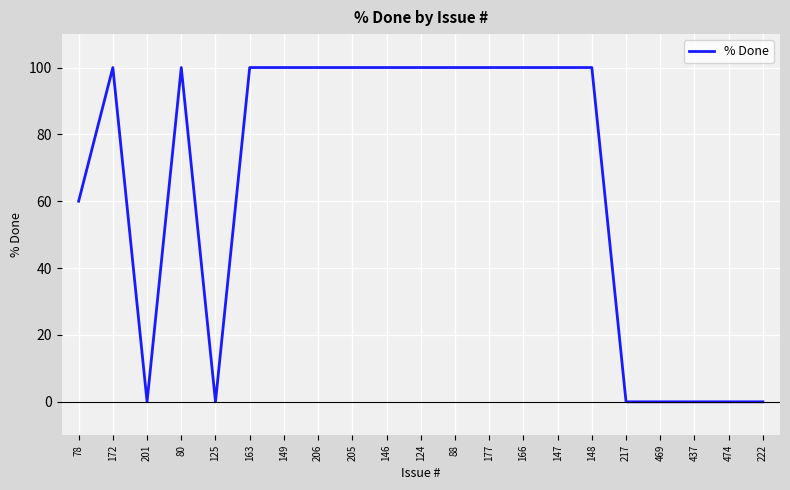

Reading right to left, list all the values displayed in this chart.

0	0	0	0	0	100	100	100	100	100	100	100	100	100	100	100	0	100	0	100	60